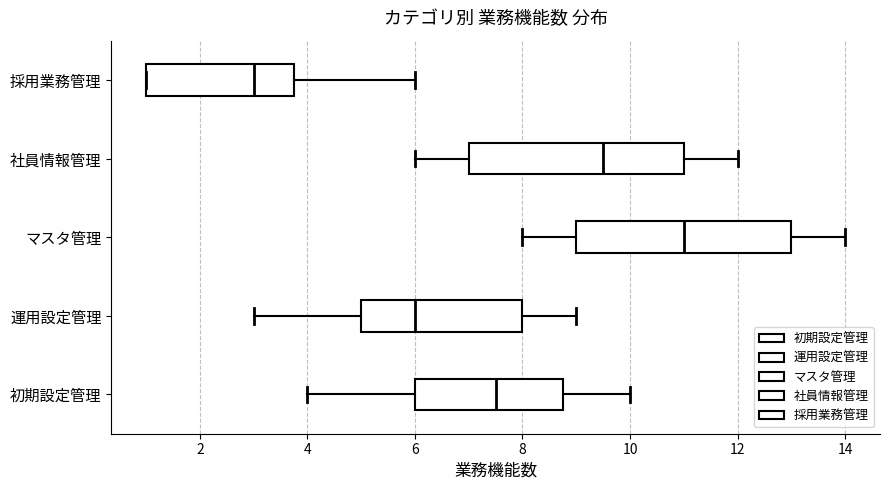

Reading bottom to top, read every box against the x-axis: the position of its median line, the range the box covers, and the ends of its whiskers. The values are not printed on the chart, so give them approximately, as read against the axis.

初期設定管理: median 7.6, box 6.0 to 8.8, whiskers 4.0 to 10.0
運用設定管理: median 6.0, box 5.0 to 8.0, whiskers 3.0 to 9.0
マスタ管理: median 11.0, box 9.0 to 13.0, whiskers 8.0 to 14.0
社員情報管理: median 9.6, box 7.0 to 11.0, whiskers 6.0 to 12.0
採用業務管理: median 3.0, box 1.0 to 3.8, whiskers 1.0 to 6.0